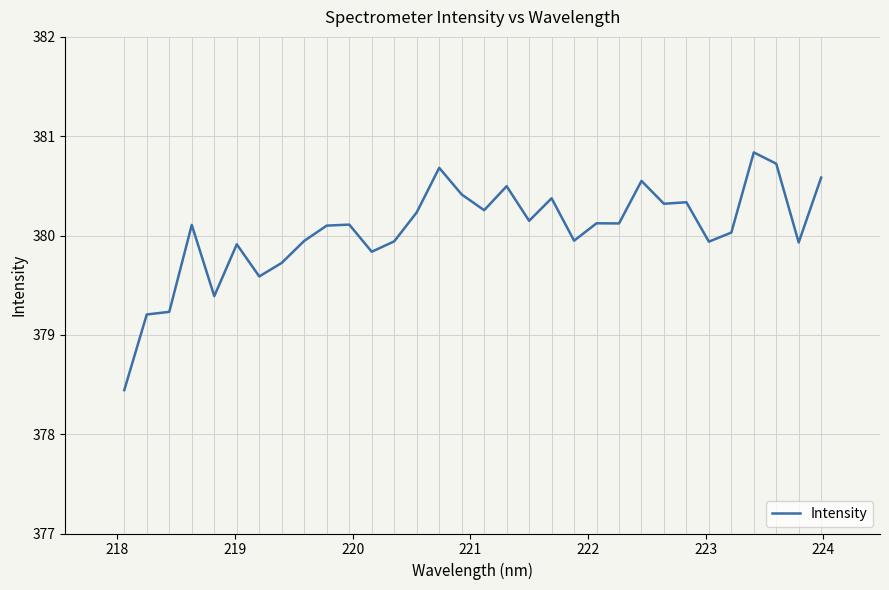

What is the greatest value displayed?

380.8